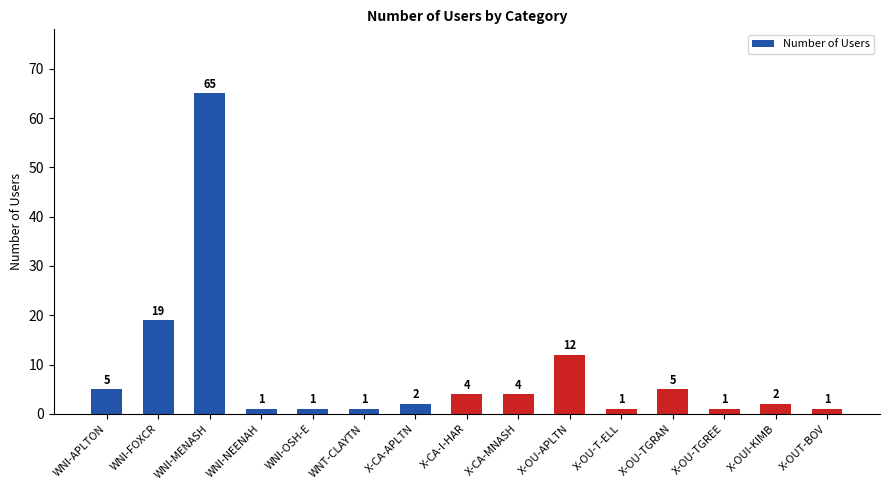

The value at WNI-NEENAH is 1. True or false?

True